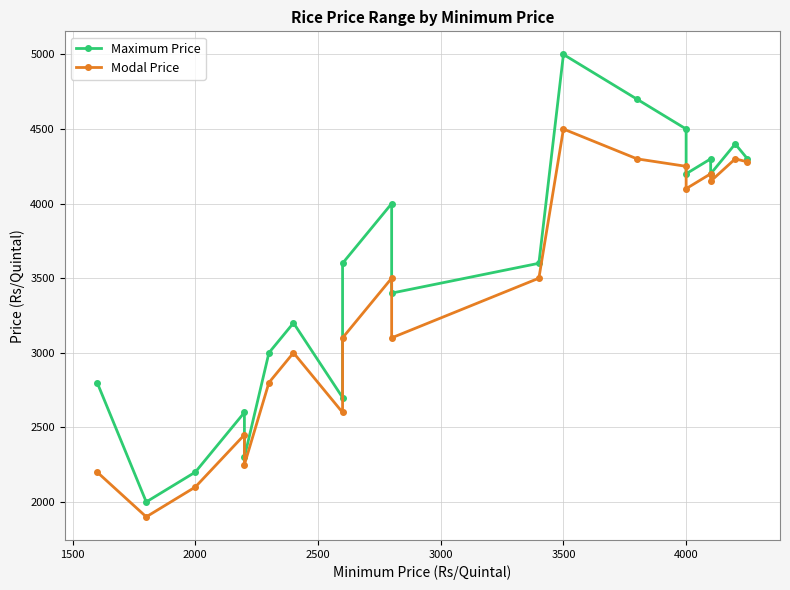

What is the value of the Maximum Price point at the 13th from the left?

5000